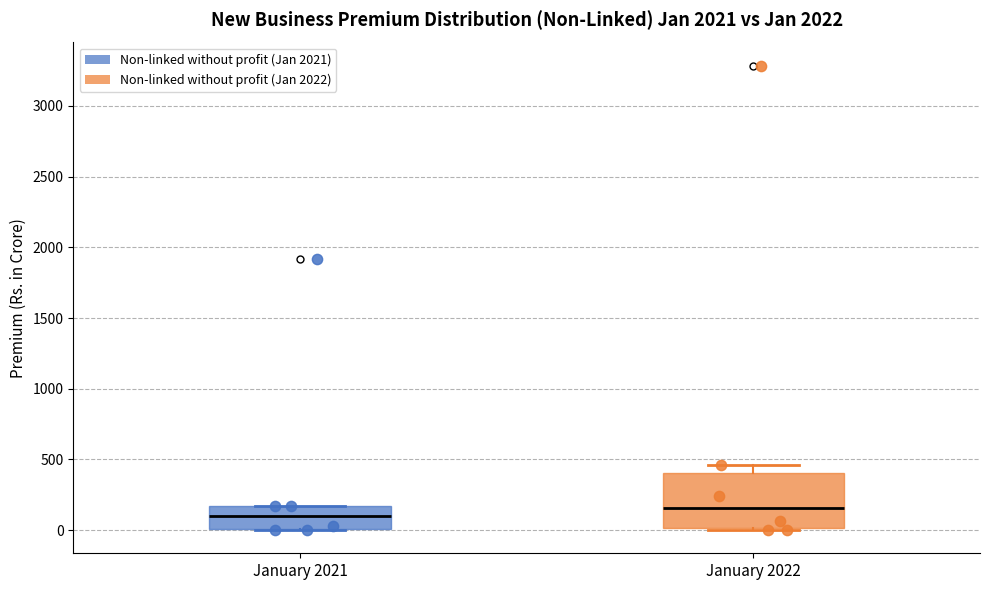

Reading left to right, transcribe this box plot: for each box, give where its median line is, the range the box spans, and where its two whiskers end, as read against the y-axis. The values are not printed on the chart, so give them approximately, as read against the axis.

January 2021: median 100, box 0 to 150, whiskers 0 to 150
January 2022: median 150, box 0 to 400, whiskers 0 (just below the box's lower edge) to 450